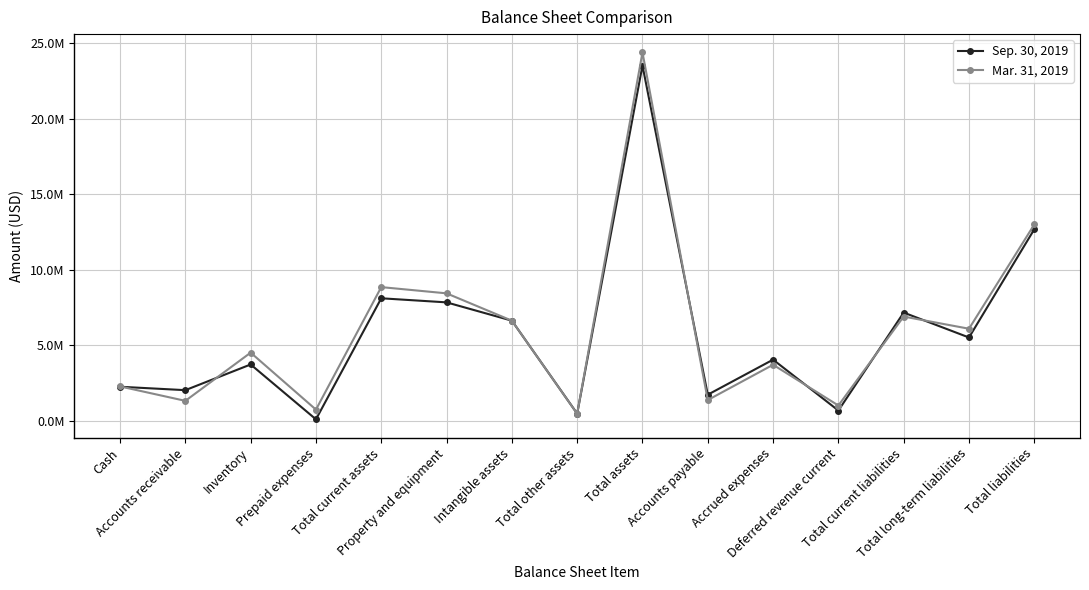

True or false: Sep. 30, 2019 and Mar. 31, 2019 intersect in this chart.

True